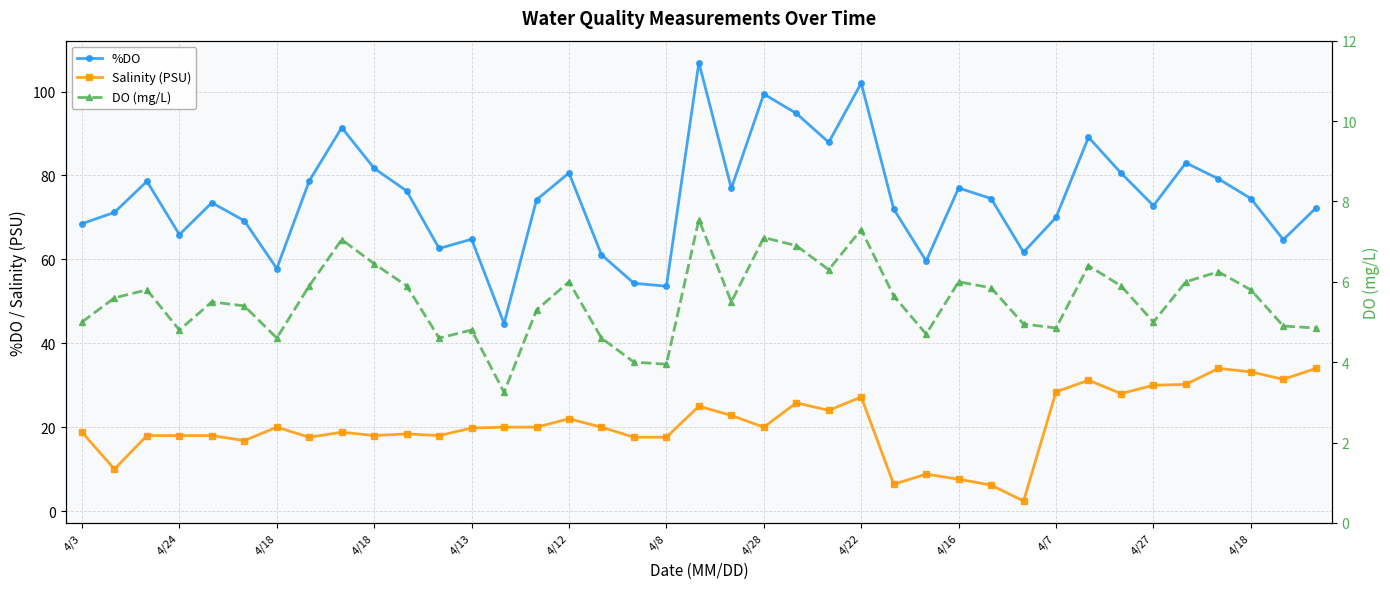

Rank the categories by DO (mg/L) value from lowest to highest.

13, 18, 17, 4/8, 4/27, 16, 26, 4/18, 4/18, 30, 38, 37, 29, 4/3, 33, 14, 4/12, 4/13, 20, 4/24, 25, 4/18, 36, 28, 4/28, 4/7, 32, 15, 27, 34, 35, 23, 31, 4/16, 22, 4/22, 21, 24, 19